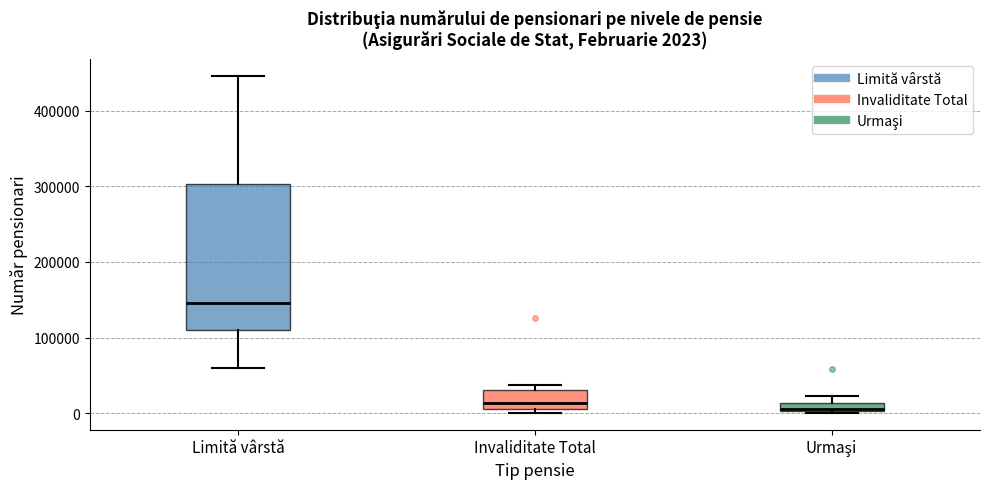

Comparing the boxes themselves (not the whiskers), which one is the tallest?

Limită vârstă